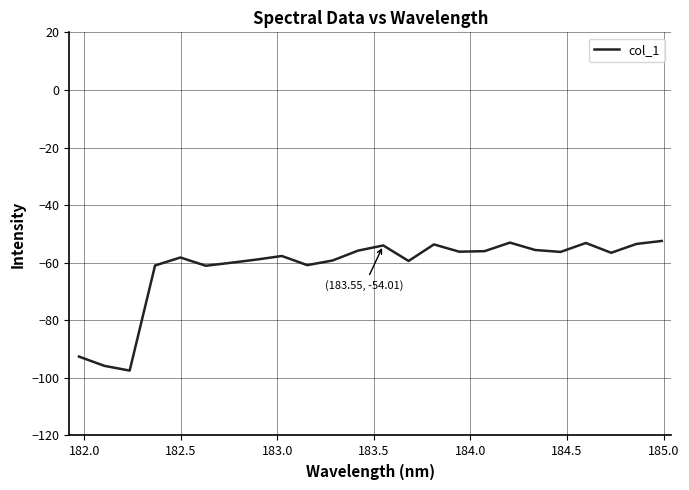

What is the greatest value displayed?

-52.4